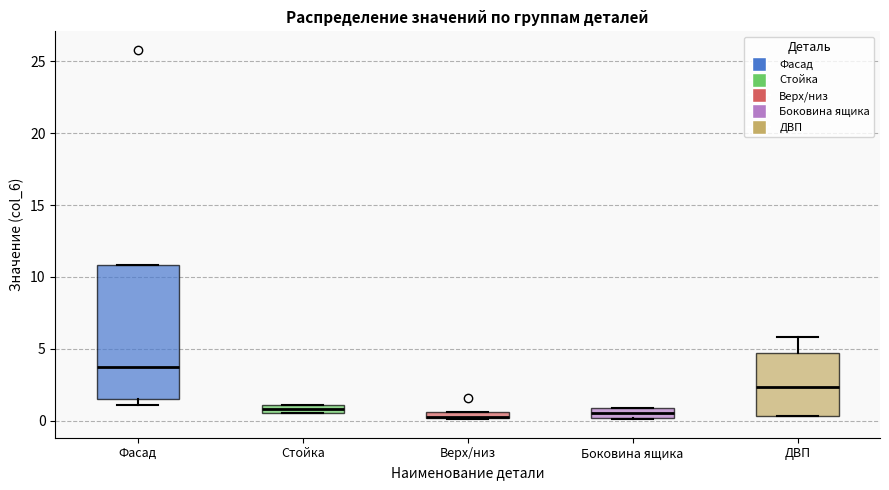

Where does the upper whisker of the box for ДВП end on the y-axis? The values are not printed on the chart, so give them approximately, as read against the axis.

6.0